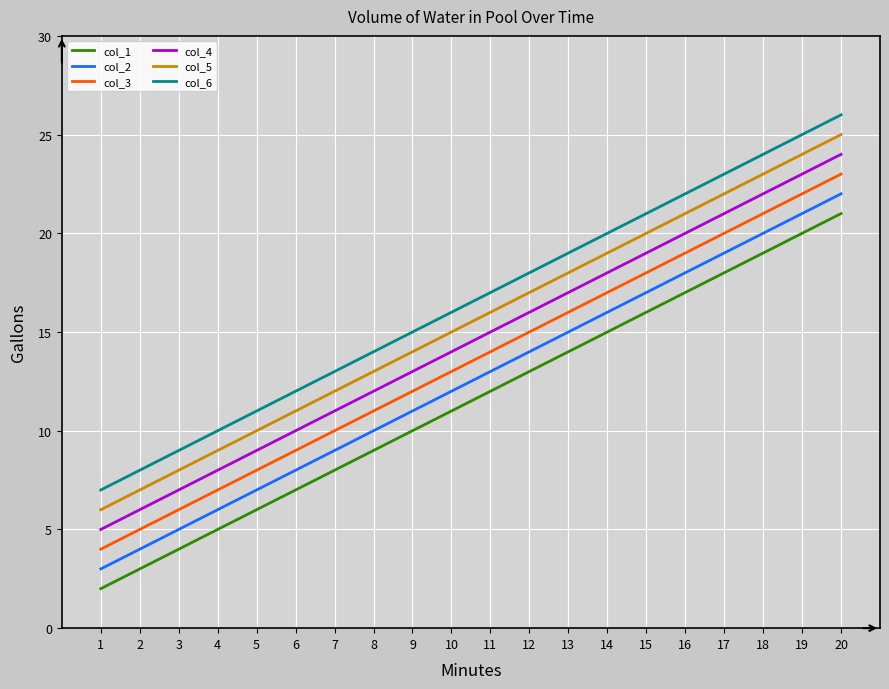

Which series has the largest total across all categories?

col_6